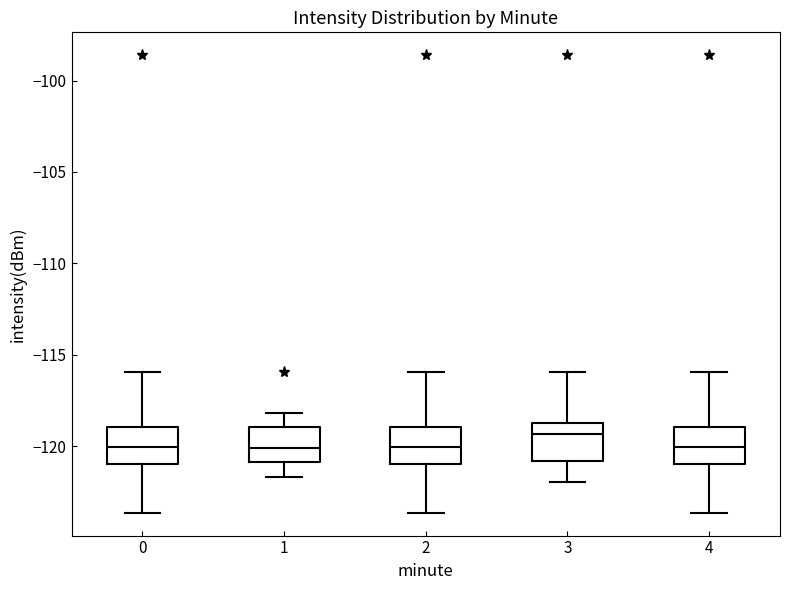

Reading left to right, read every box against the y-axis: the position of its median line, the range the box covers, and the ends of its whiskers. The values are not printed on the chart, so give them approximately, as read against the axis.

0: median -120.0, box -121.0 to -119.0, whiskers -123.5 to -116.0
1: median -120.0, box -121.0 to -119.0, whiskers -121.5 to -118.0
2: median -120.0, box -121.0 to -119.0, whiskers -123.5 to -116.0
3: median -119.5, box -121.0 to -118.5, whiskers -122.0 to -116.0
4: median -120.0, box -121.0 to -119.0, whiskers -123.5 to -116.0